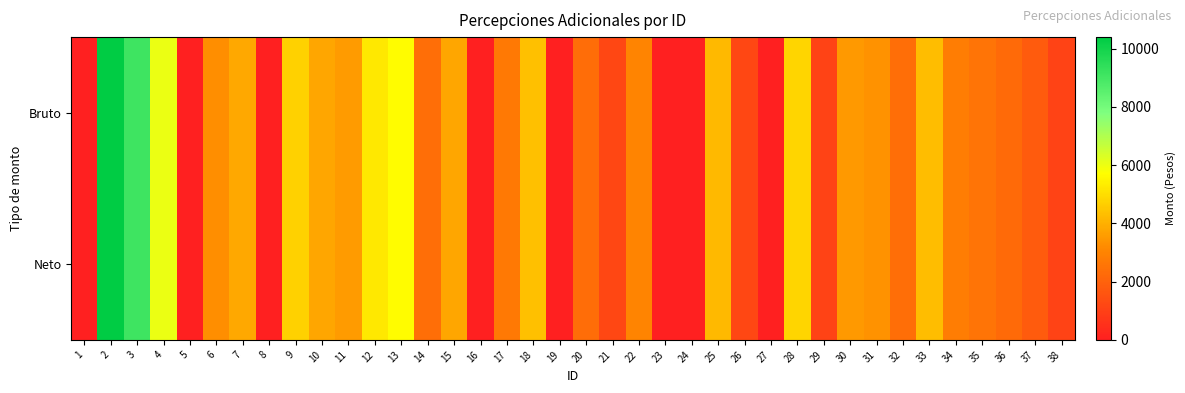

At how many categories does at least one series exceed 6228?

2